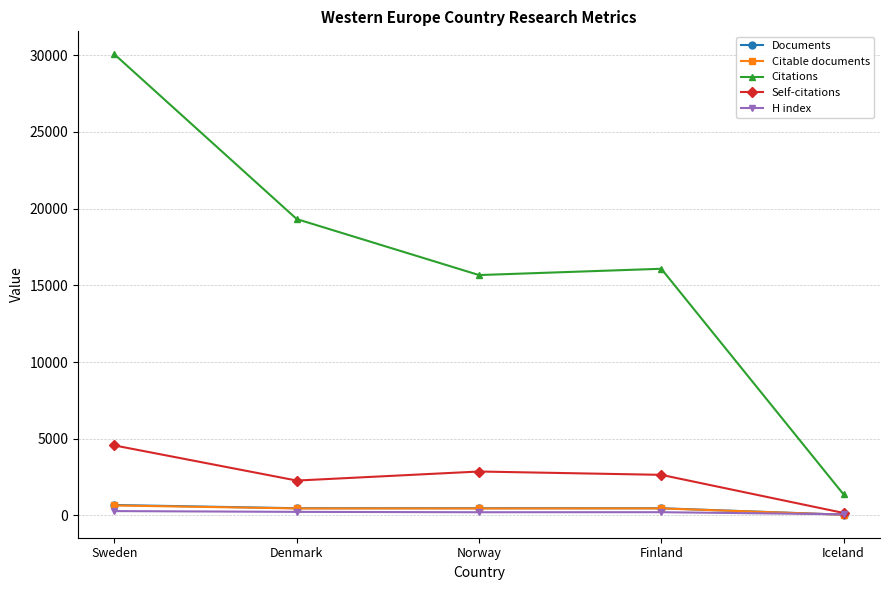

Where does the H index series first go above 212?

Sweden